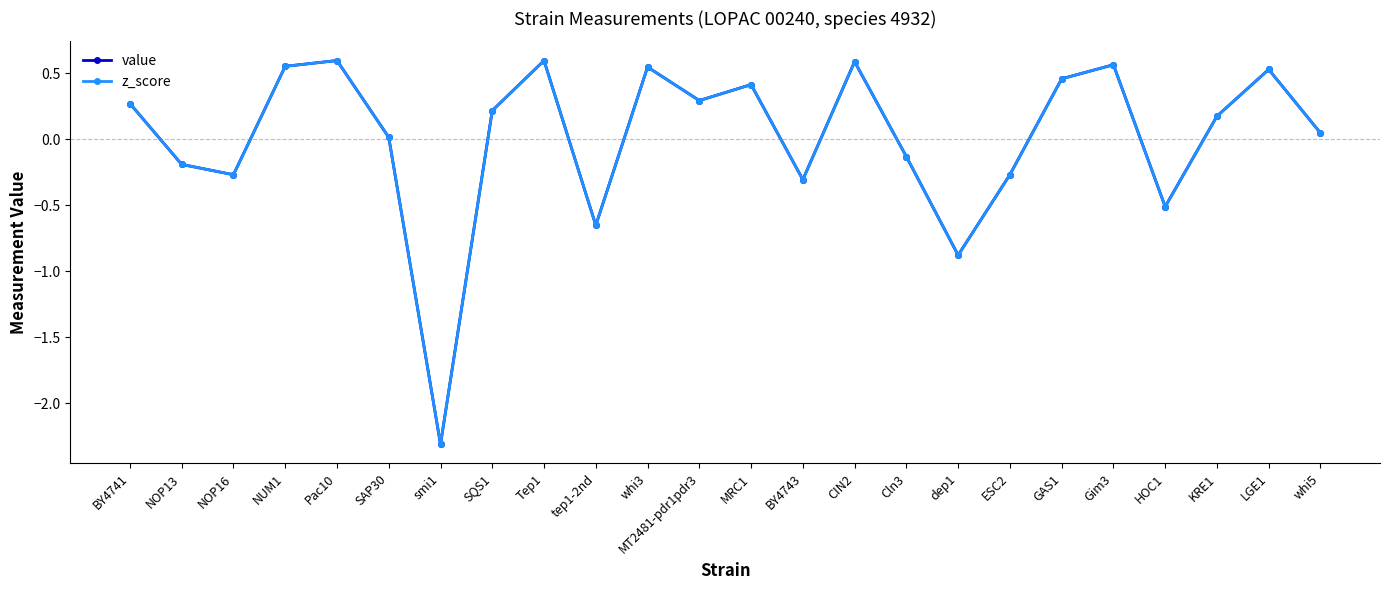

Between whi3 and HOC1, which series saw the biggest shift?

value